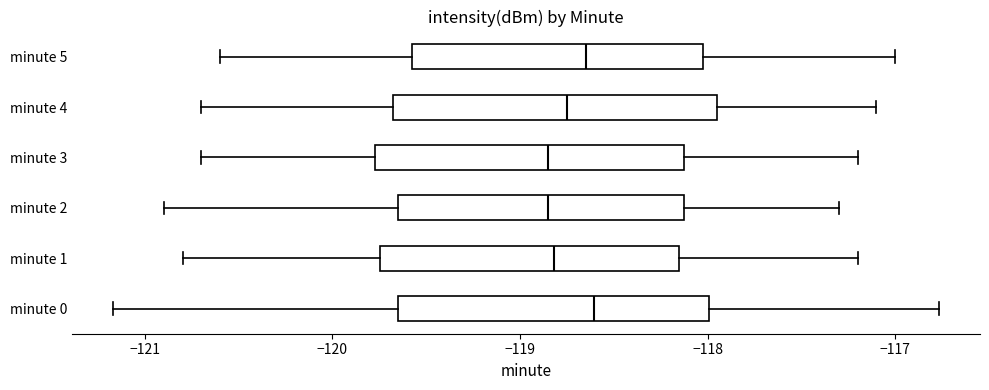

Reading bottom to top, transcribe this box plot: for each box, give where its median line is, the range the box spans, and where its two whiskers end, as read against the x-axis. The values are not printed on the chart, so give them approximately, as read against the axis.

minute 0: median -118.6, box -119.7 to -118.0, whiskers -121.2 to -116.8
minute 1: median -118.8, box -119.7 to -118.1, whiskers -120.8 to -117.2
minute 2: median -118.8, box -119.6 to -118.1, whiskers -120.9 to -117.3
minute 3: median -118.8, box -119.8 to -118.1, whiskers -120.7 to -117.2
minute 4: median -118.7, box -119.7 to -117.9, whiskers -120.7 to -117.1
minute 5: median -118.6, box -119.6 to -118.0, whiskers -120.6 to -117.0